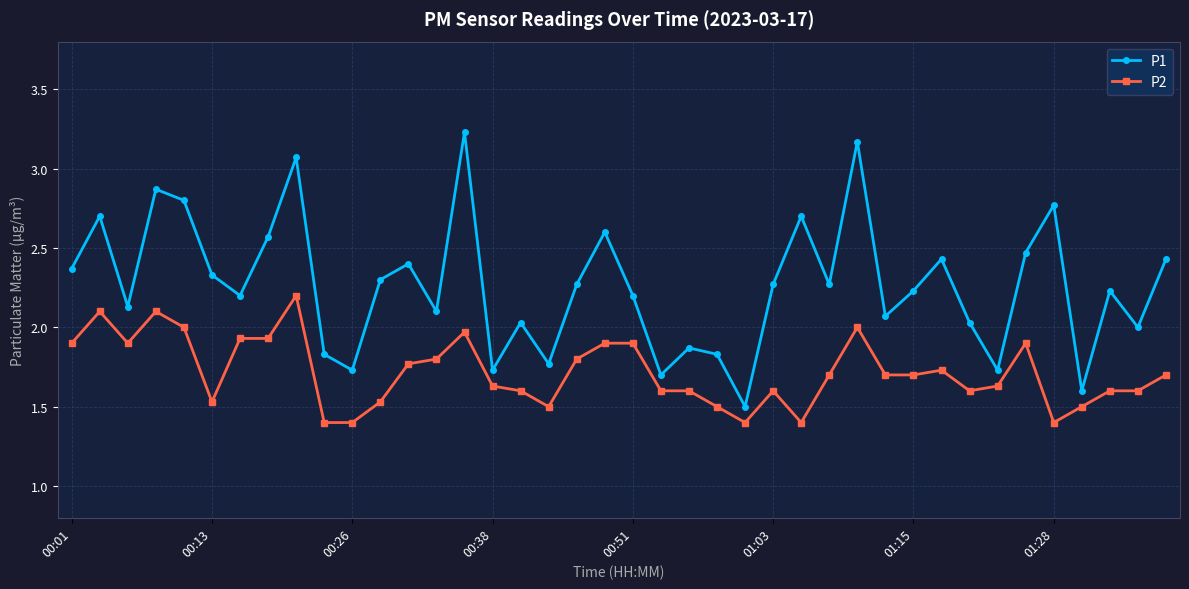

Which series has the largest range (max minus min)?

P1